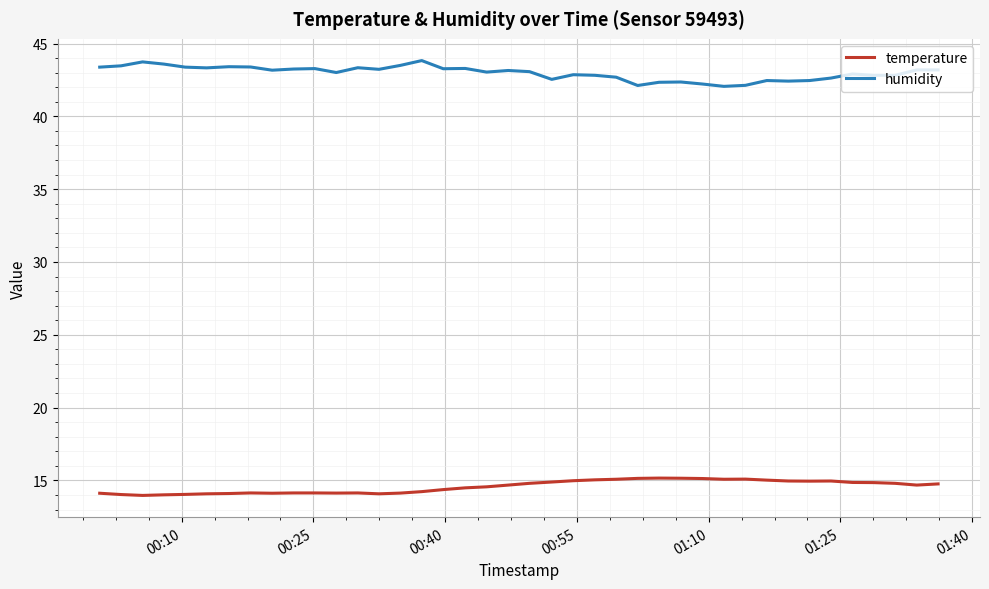

Count the number of categories in the chart.

40